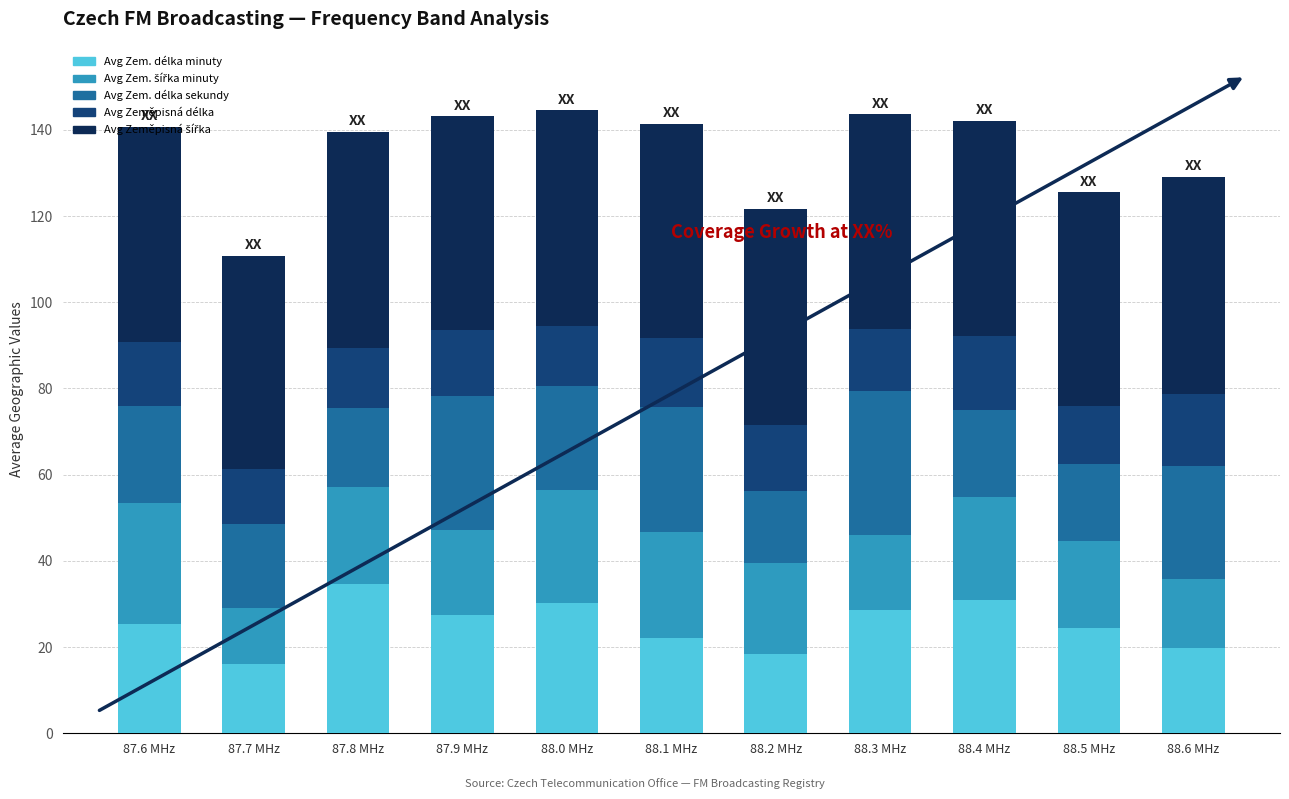

Which category has the highest value in the Avg Zem. délka minuty series?

87.8 MHz